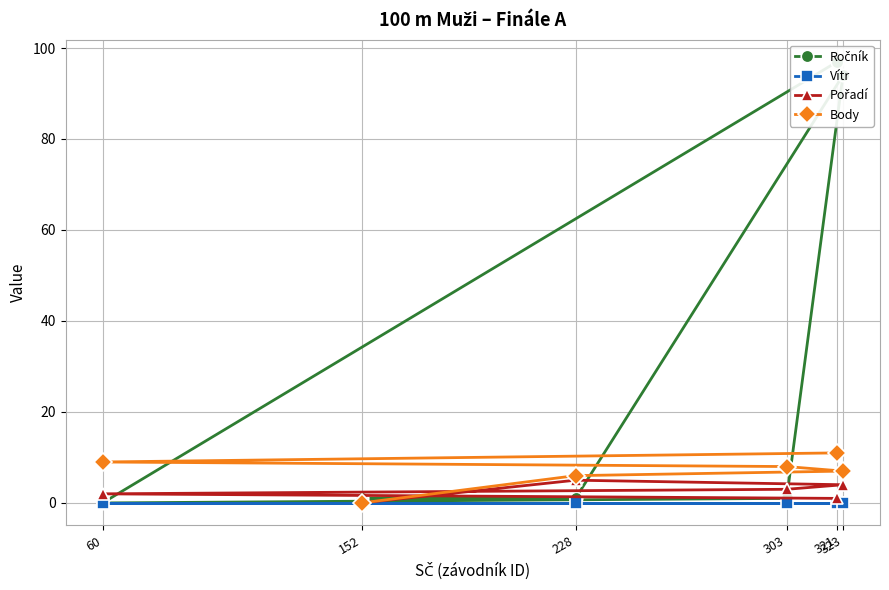

Is it true that Body equals 3.1 at 323?

False